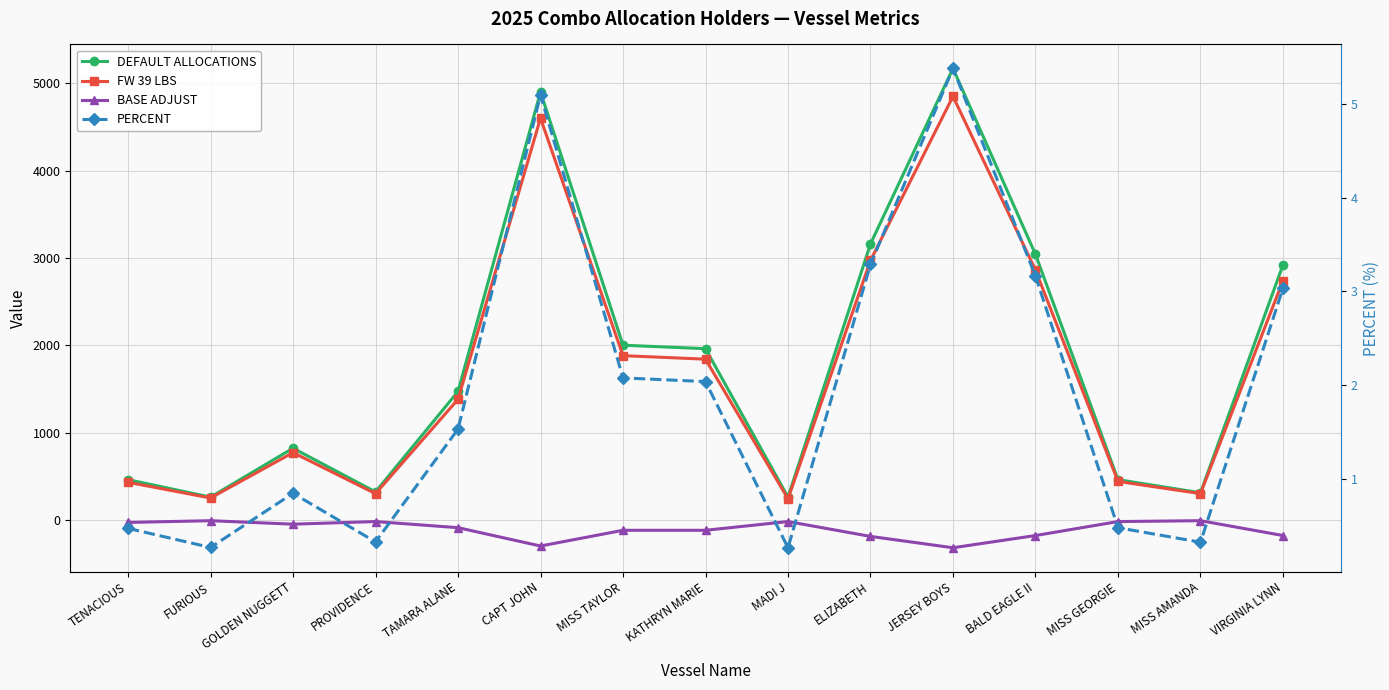

What is the value of the PERCENT point at the 5th from the left?

1.5